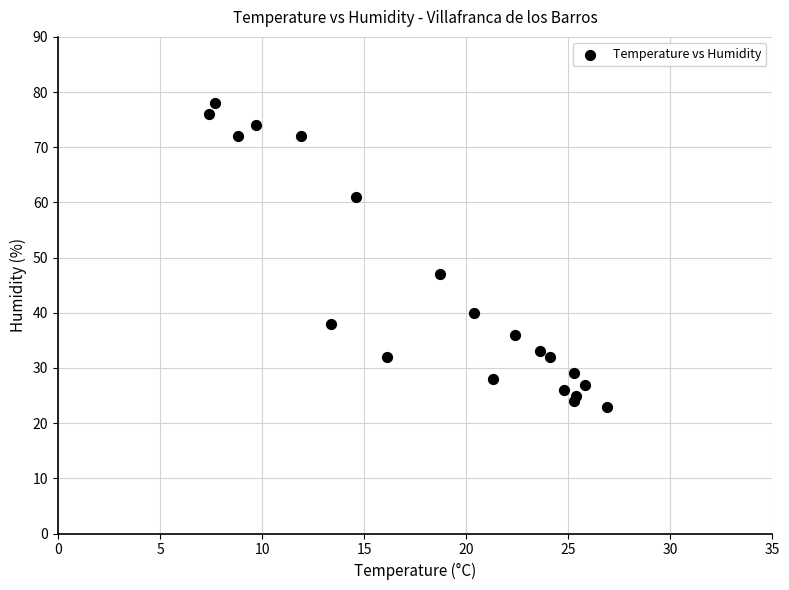

What is the range of Y values (max minus min)?

55